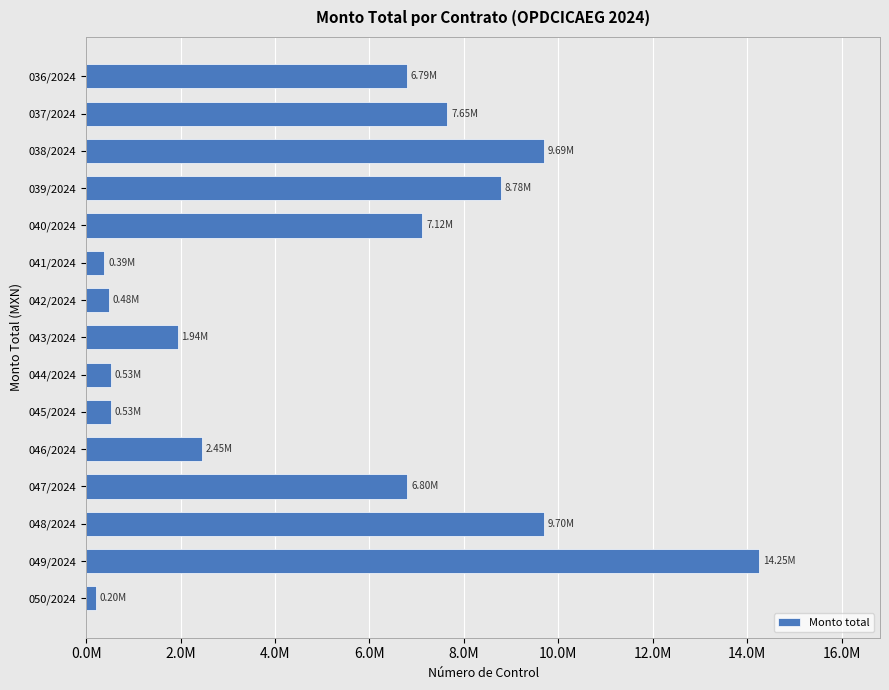

Are the bars horizontal?

Yes